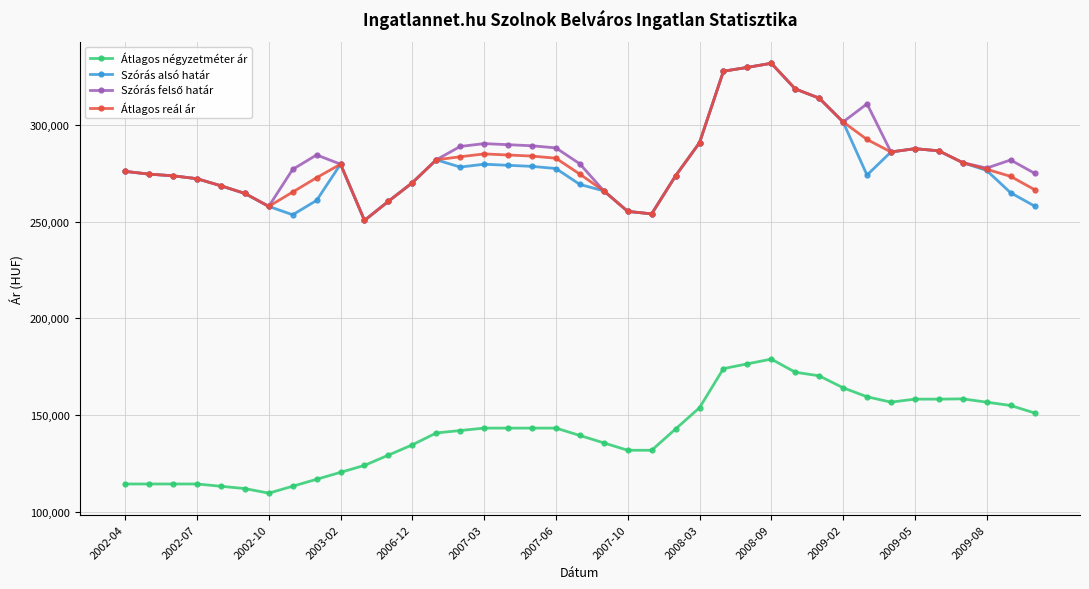

True or false: Átlagos reál ár and Átlagos négyzetméter ár cross at least once.

False